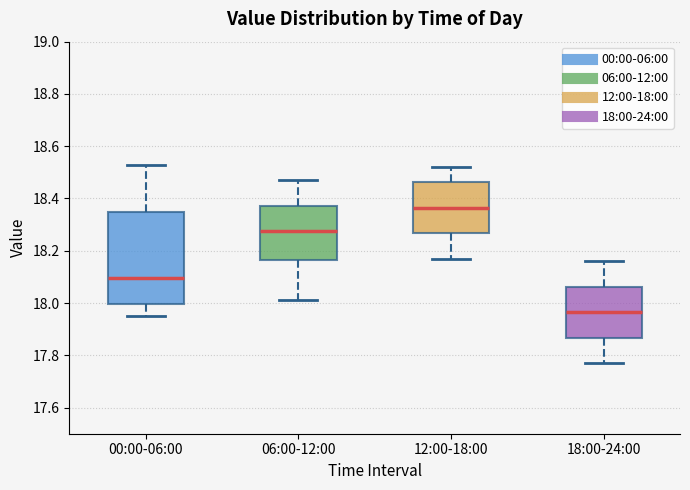

Reading left to right, transcribe this box plot: for each box, give where its median line is, the range the box spans, and where its two whiskers end, as read against the y-axis. The values are not printed on the chart, so give them approximately, as read against the axis.

00:00-06:00: median 18.10, box 18.00 to 18.34, whiskers 17.96 to 18.54
06:00-12:00: median 18.28, box 18.16 to 18.38, whiskers 18.02 to 18.48
12:00-18:00: median 18.36, box 18.26 to 18.46, whiskers 18.18 to 18.52
18:00-24:00: median 17.96, box 17.86 to 18.06, whiskers 17.78 to 18.16